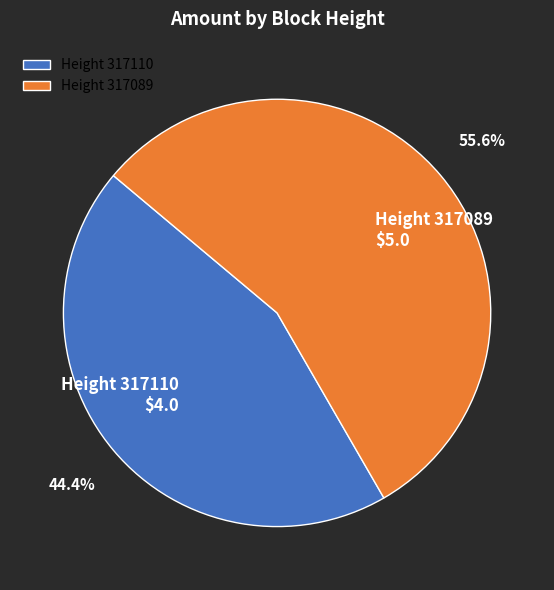

To the nearest percent, what is the difference between the largest and smallest slice percentages?

11%